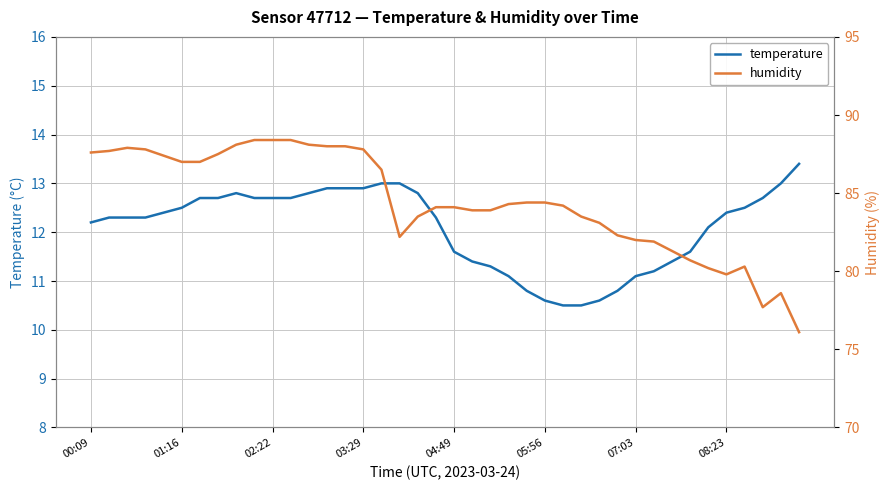

What is the greatest value displayed?

88.4